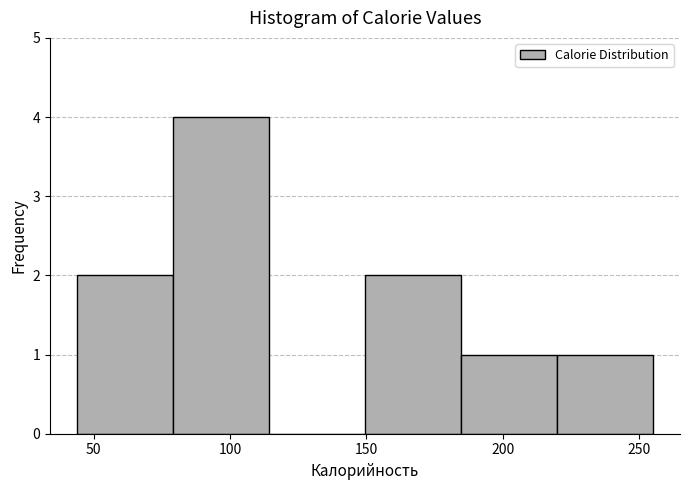

Which range on the x-axis has the tallest bar?

80 to 115